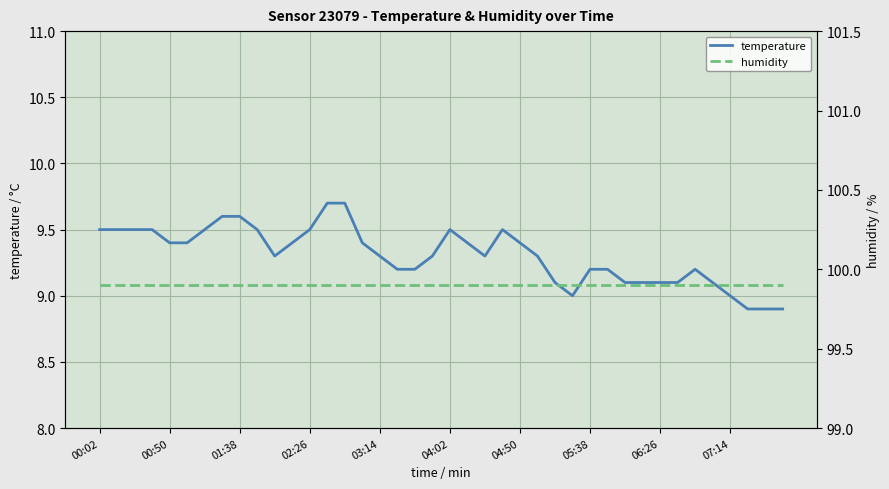

What is the lowest value of the temperature series?

8.9